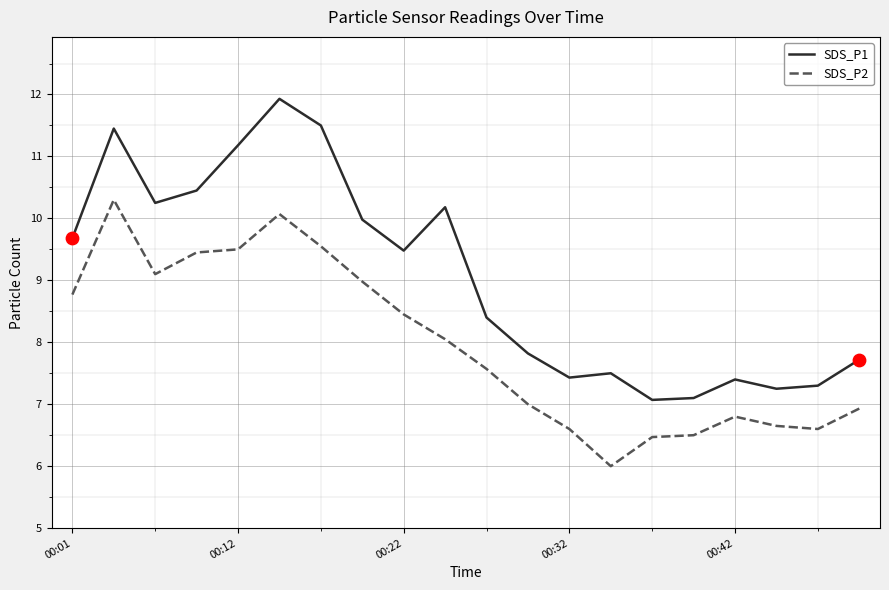

Which series has the widest spread of values?

SDS_P1